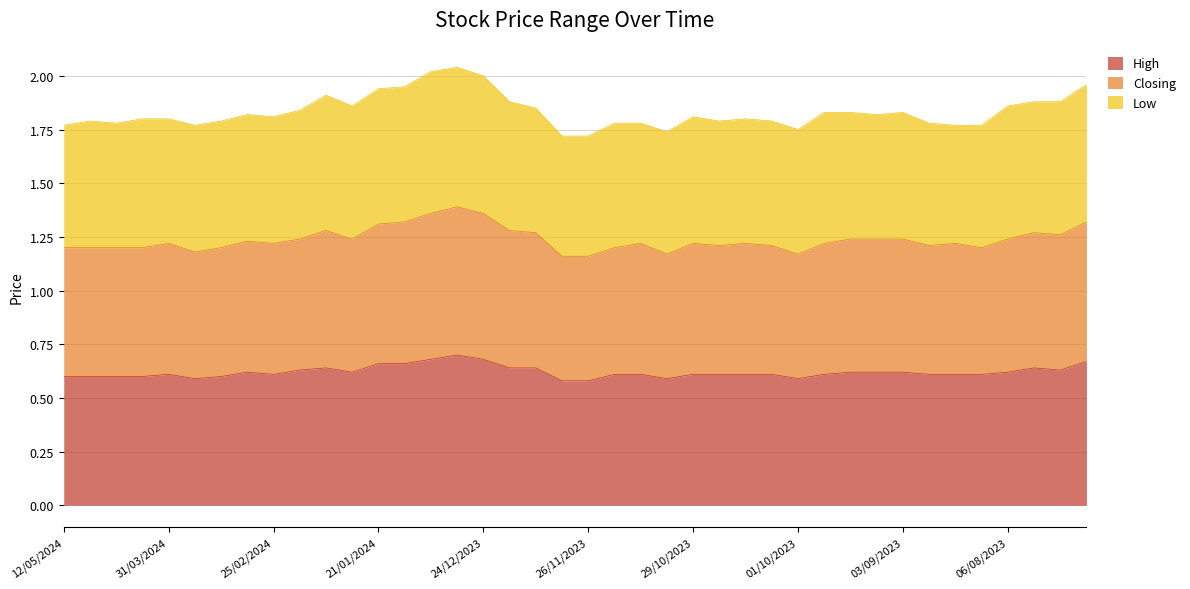

Which series has the largest total across all categories?

Closing